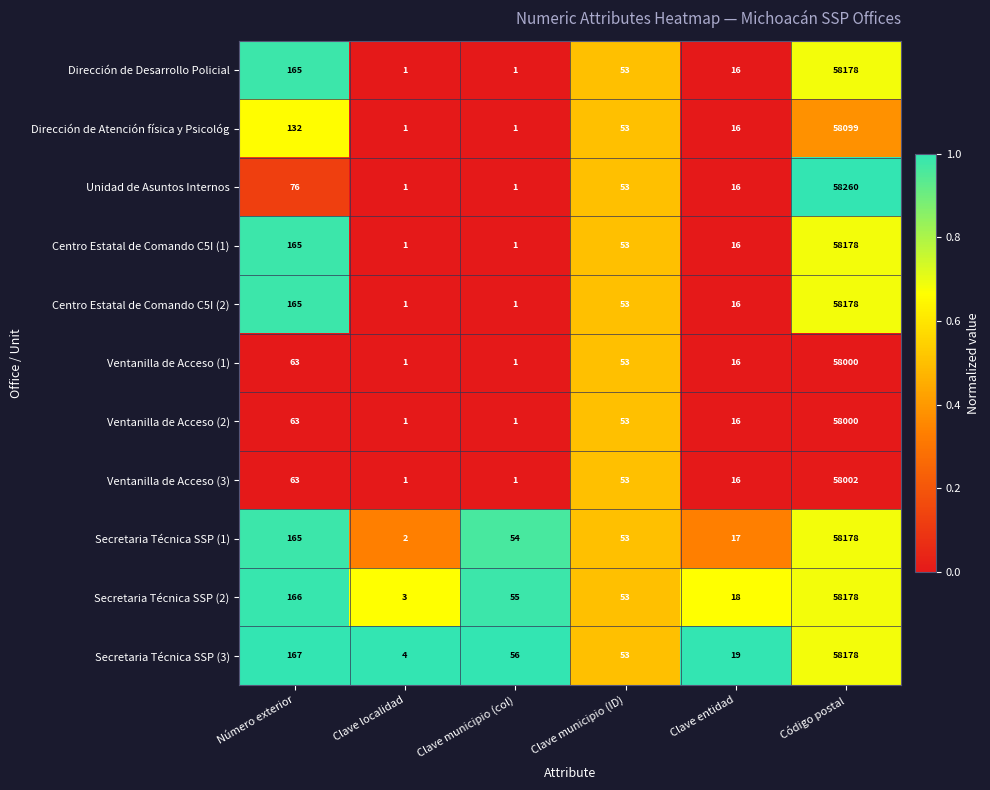

Which series has the largest total across all categories?

Secretaria Técnica SSP (3)